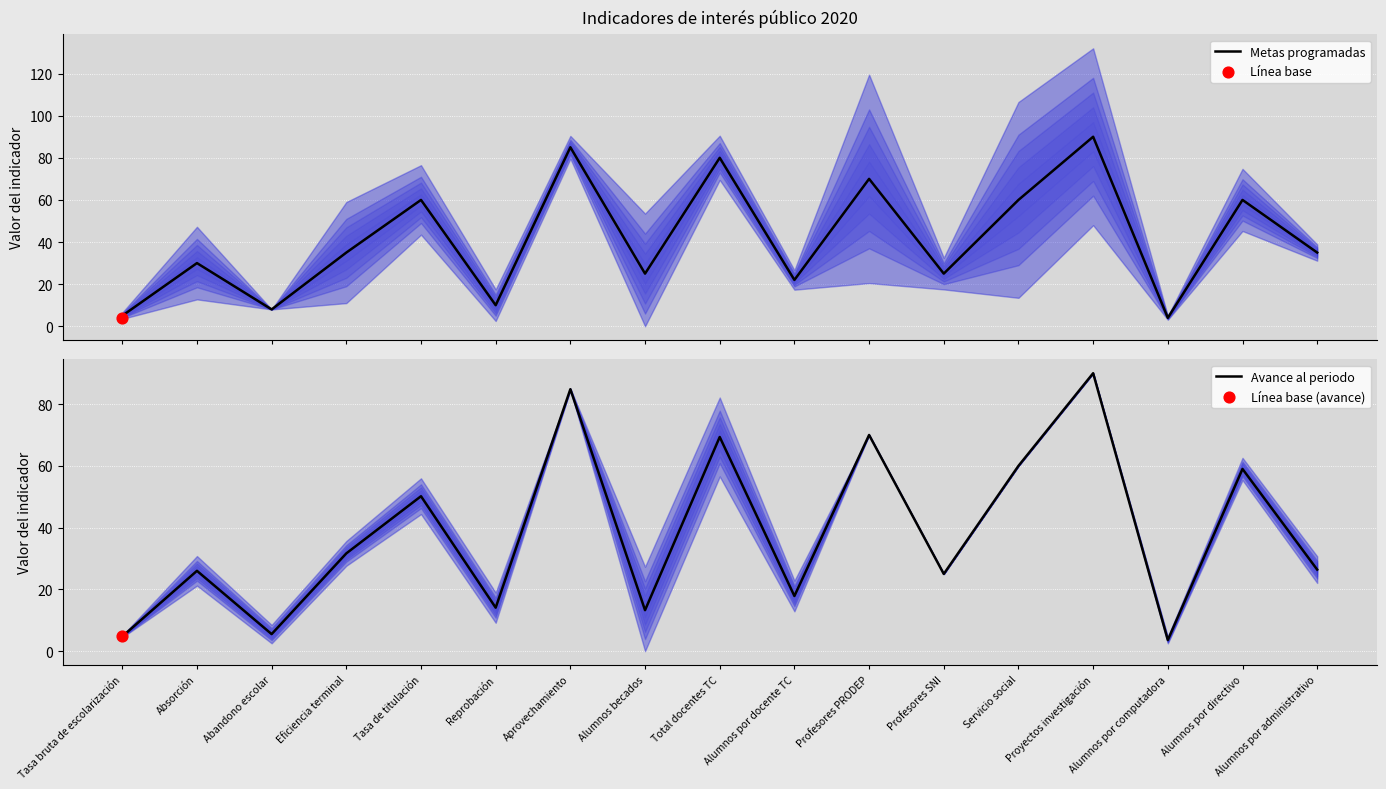

Which series contains the lowest Y value?

Avance al periodo